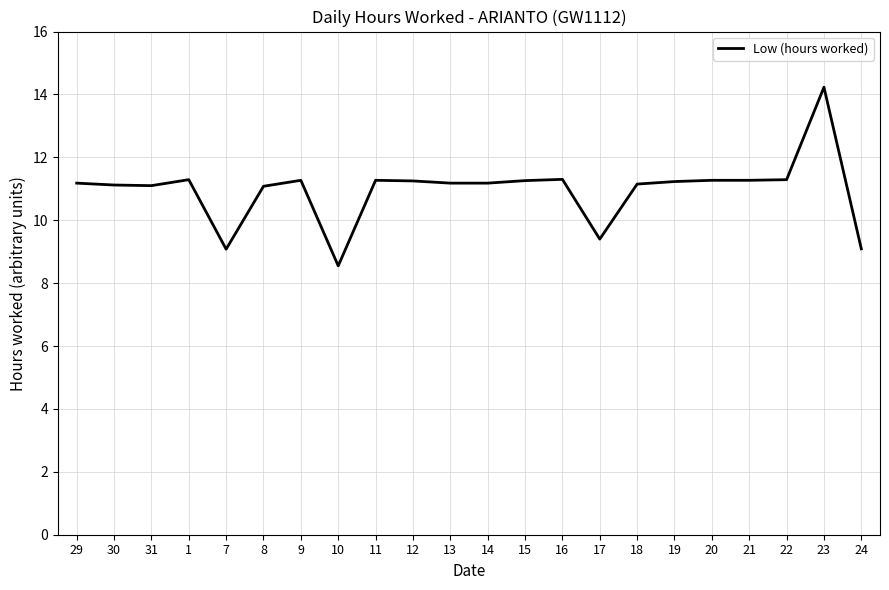

How many values are below 11?

4